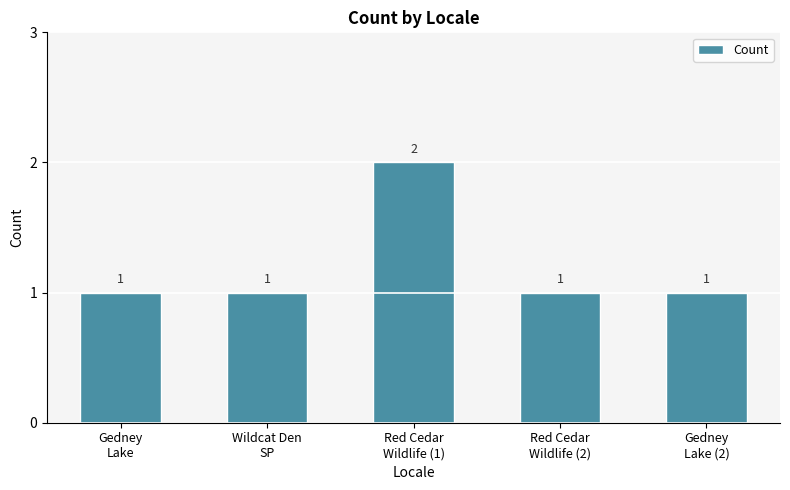

Is it true that the value at Wildcat Den
SP is 1?

True